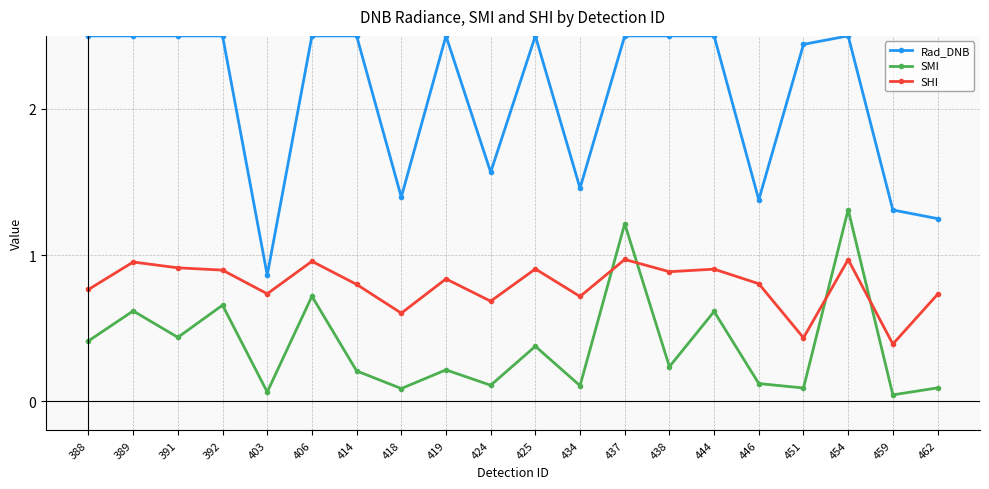

Rank the series by their maximum value, from lowest to highest.

SHI, SMI, Rad_DNB